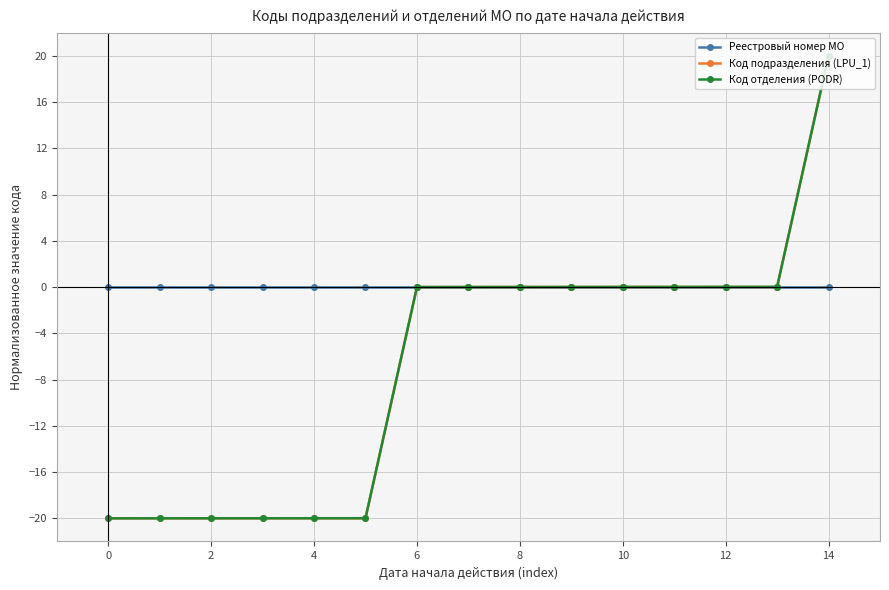

Which series has the largest total across all categories?

Реестровый номер МО